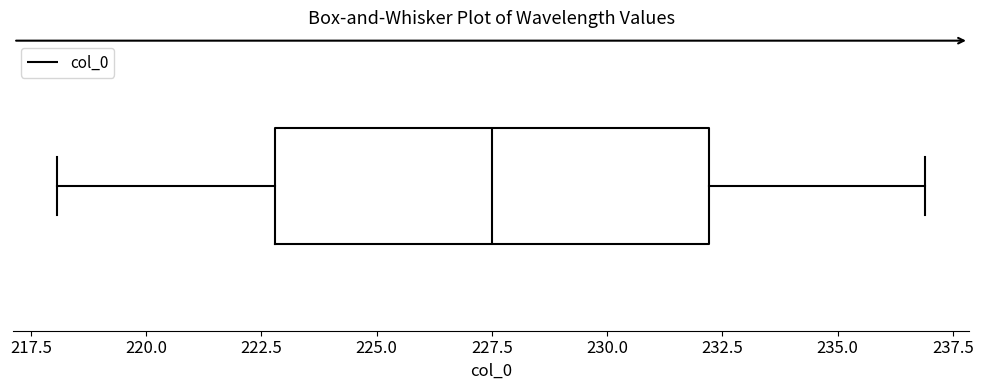

Transcribe this box plot: give where the median line is, the range the box spans, and where the two whiskers end, as read against the x-axis. The values are not printed on the chart, so give them approximately, as read against the axis.

median 227.5, box 223.0 to 232.0, whiskers 218.0 to 237.0